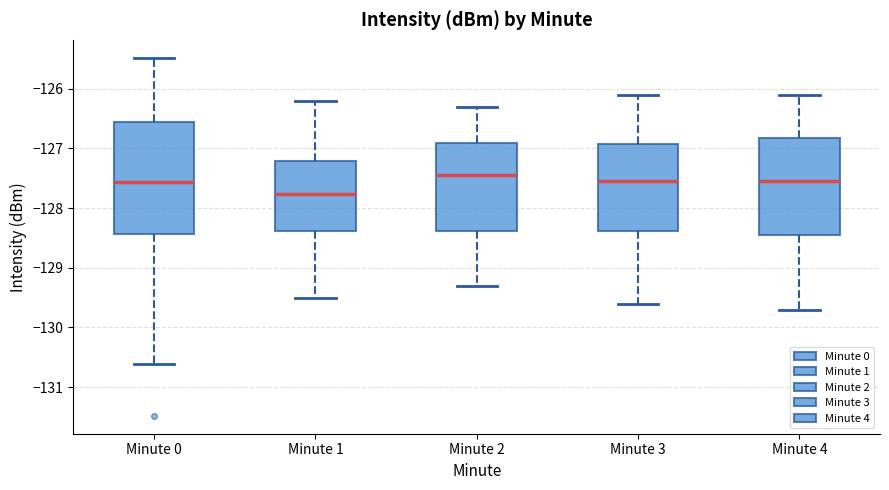

Reading left to right, read every box against the y-axis: the position of its median line, the range the box covers, and the ends of its whiskers. The values are not printed on the chart, so give them approximately, as read against the axis.

Minute 0: median -127.6, box -128.4 to -126.6, whiskers -130.6 to -125.5
Minute 1: median -127.8, box -128.4 to -127.2, whiskers -129.5 to -126.2
Minute 2: median -127.4, box -128.4 to -126.9, whiskers -129.3 to -126.3
Minute 3: median -127.5, box -128.4 to -126.9, whiskers -129.6 to -126.1
Minute 4: median -127.5, box -128.4 to -126.8, whiskers -129.7 to -126.1